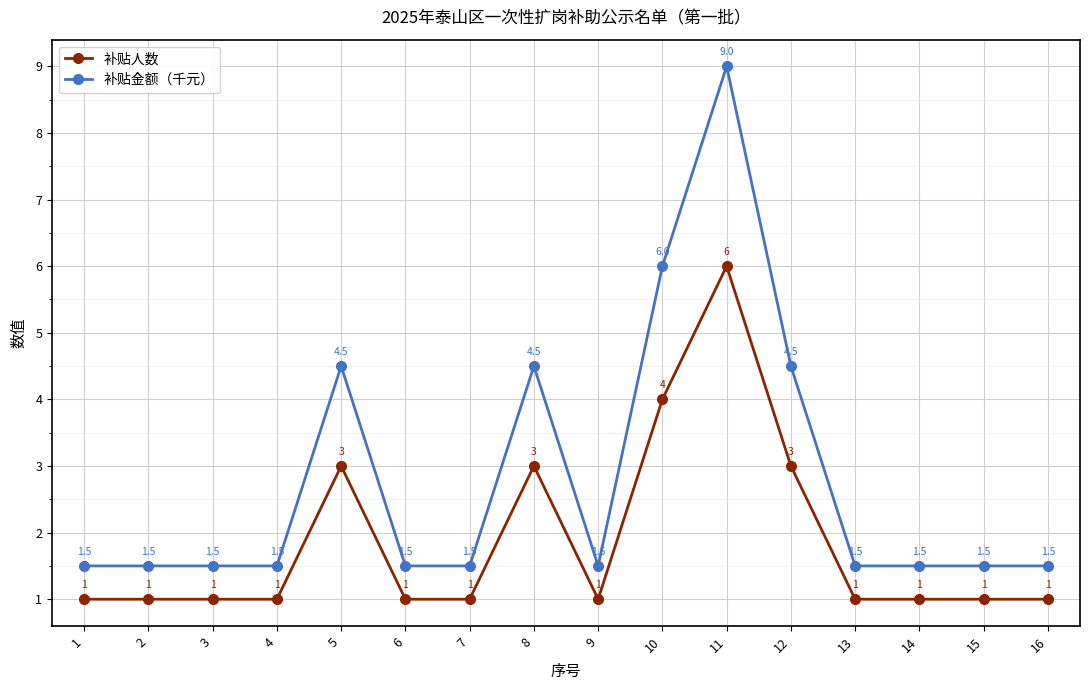

List the series in order of their overall mean, lowest first.

补贴人数, 补贴金额（千元）